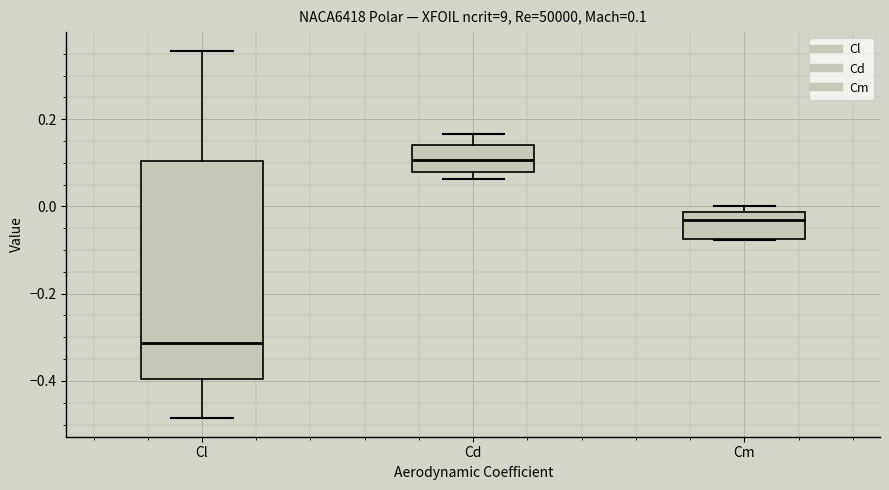

Comparing the boxes themselves (not the whiskers), which one is the tallest?

Cl